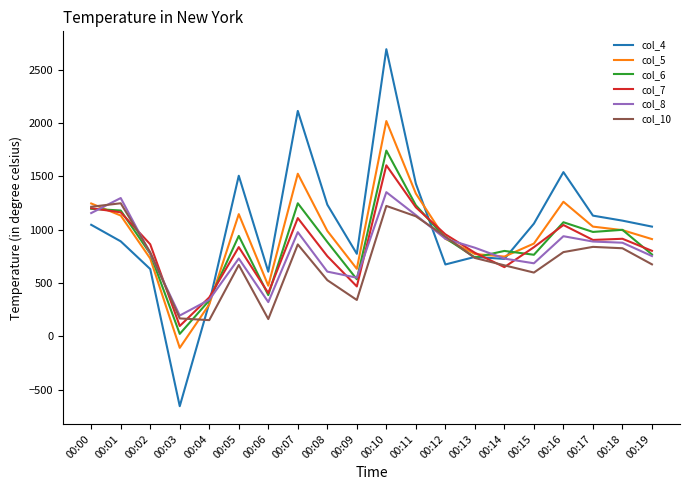

Where do col_4 and col_8 first cross each other?

00:04 and 00:05